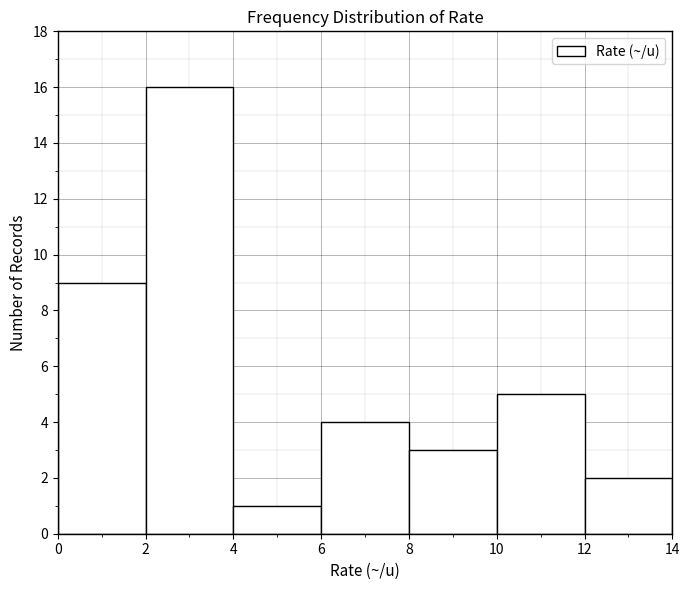

Which range on the x-axis has the tallest bar?

2 to 4